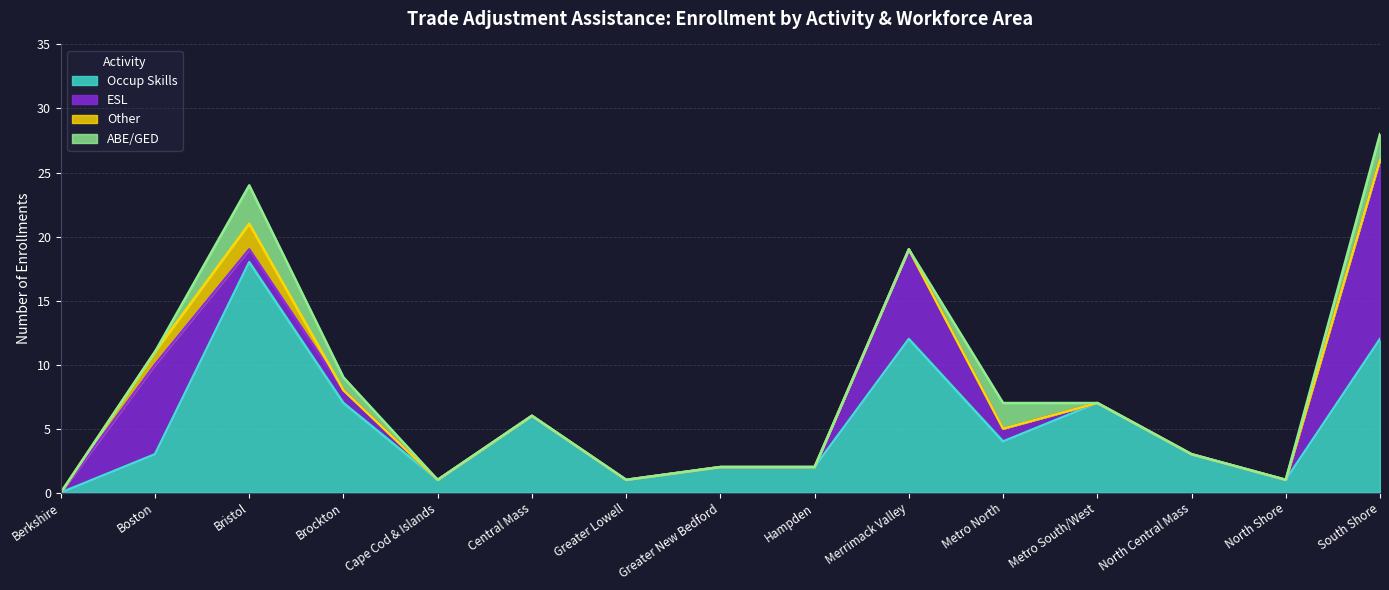

What is the sum of the ABE/GED values at Greater New Bedford and Metro North?

2